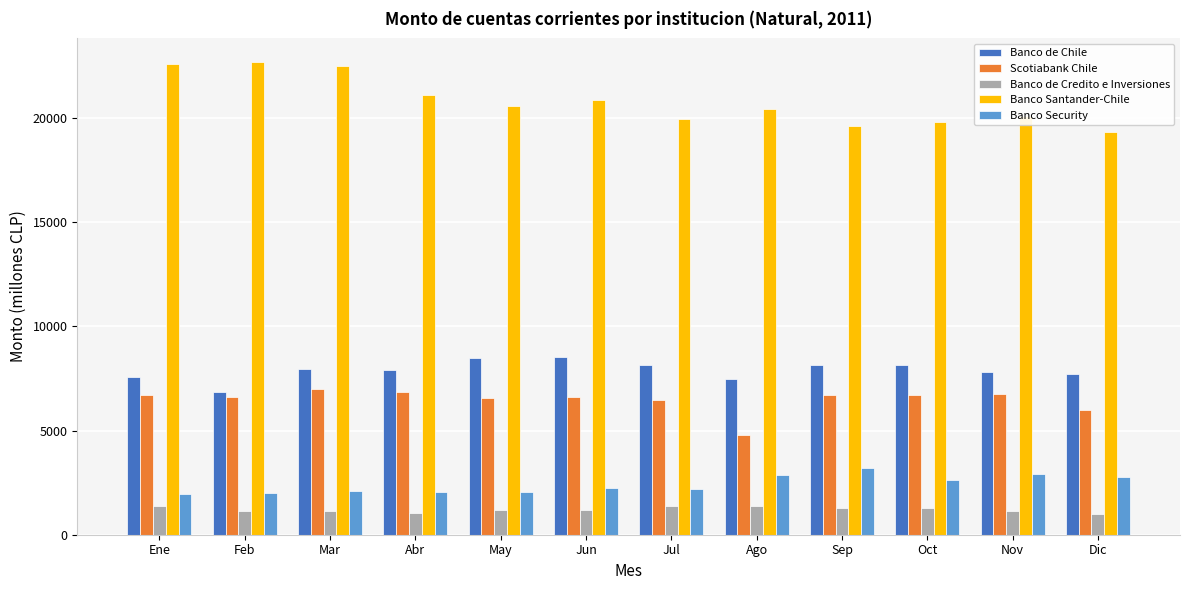

What is the difference between the maximum and minimum values in the Scotiabank Chile series?

2207.0